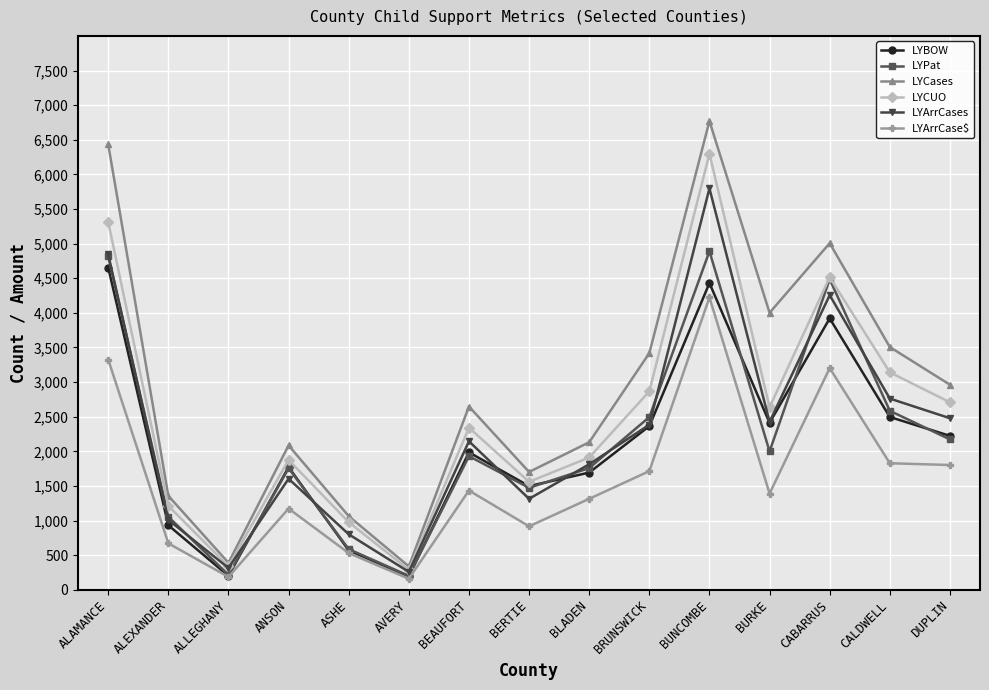

What are all the series names shown in the legend?

LYBOW, LYPat, LYCases, LYCUO, LYArrCases, LYArrCase$